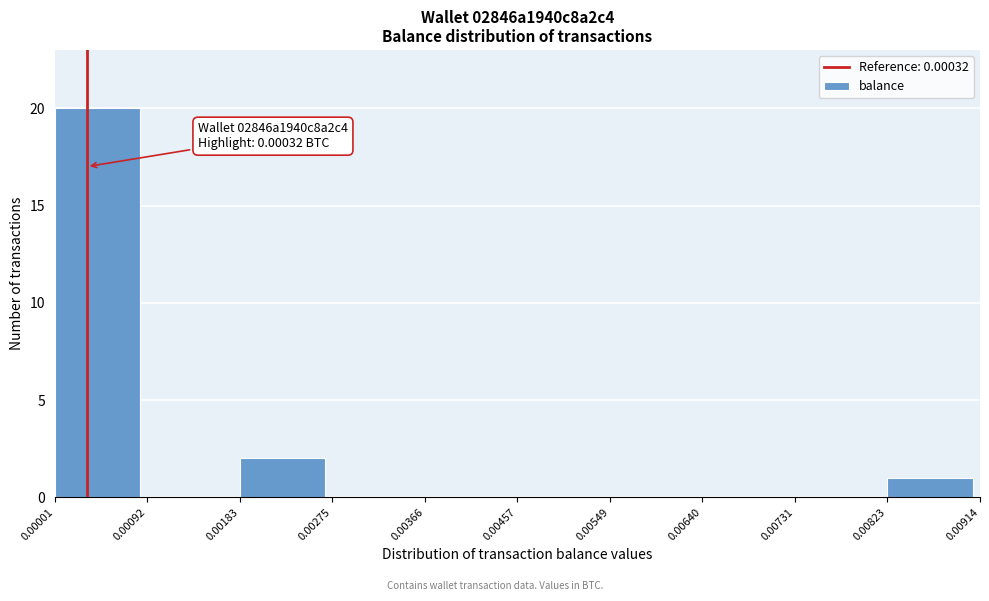

Which range on the x-axis has the tallest bar?

0.00001 to 0.00092